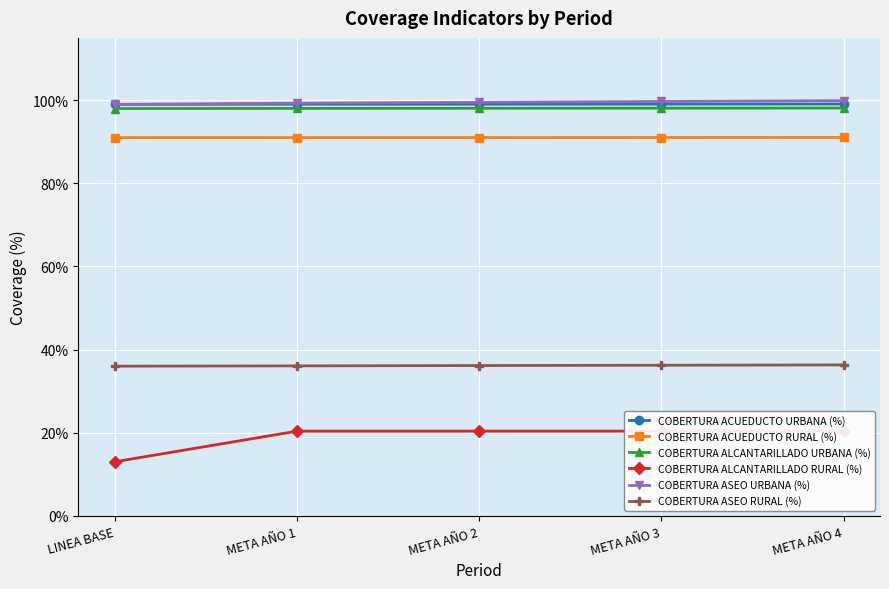

Rank the series at META AÑO 3 from lowest to highest value.

COBERTURA ALCANTARILLADO RURAL (%), COBERTURA ASEO RURAL (%), COBERTURA ACUEDUCTO RURAL (%), COBERTURA ALCANTARILLADO URBANA (%), COBERTURA ACUEDUCTO URBANA (%), COBERTURA ASEO URBANA (%)